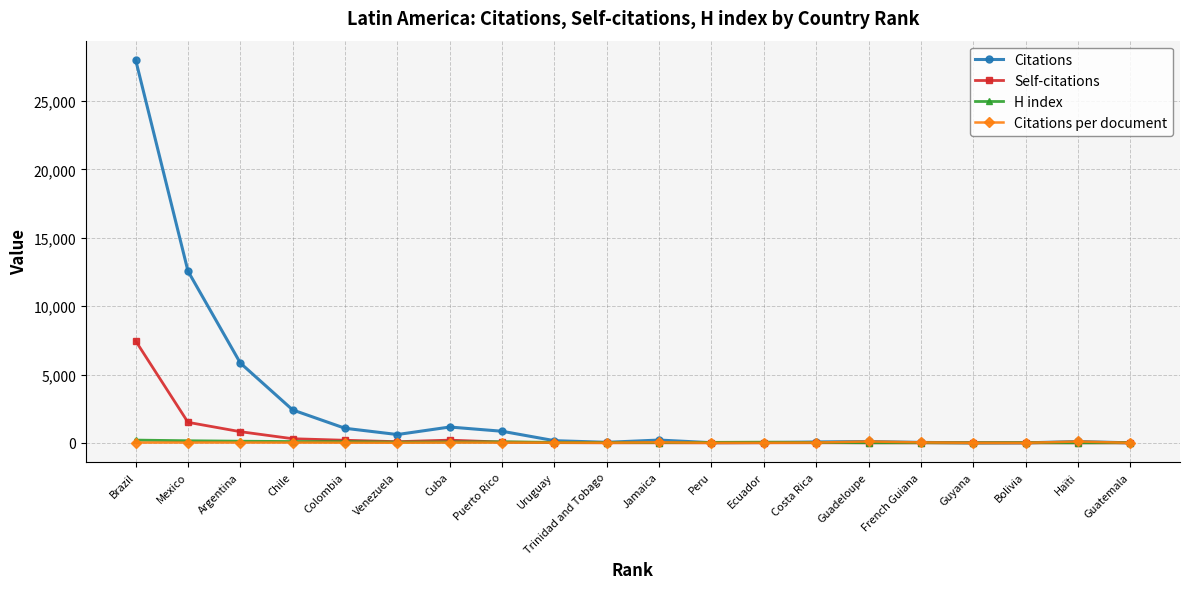

What is the maximum value for Citations?

28016.0